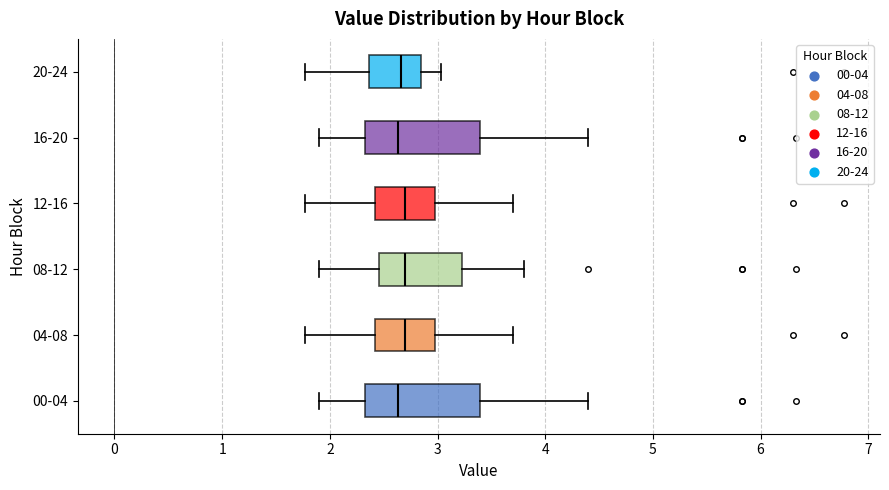

Where is the left edge of the box for 00-04 on the x-axis? The values are not printed on the chart, so give them approximately, as read against the axis.

2.3